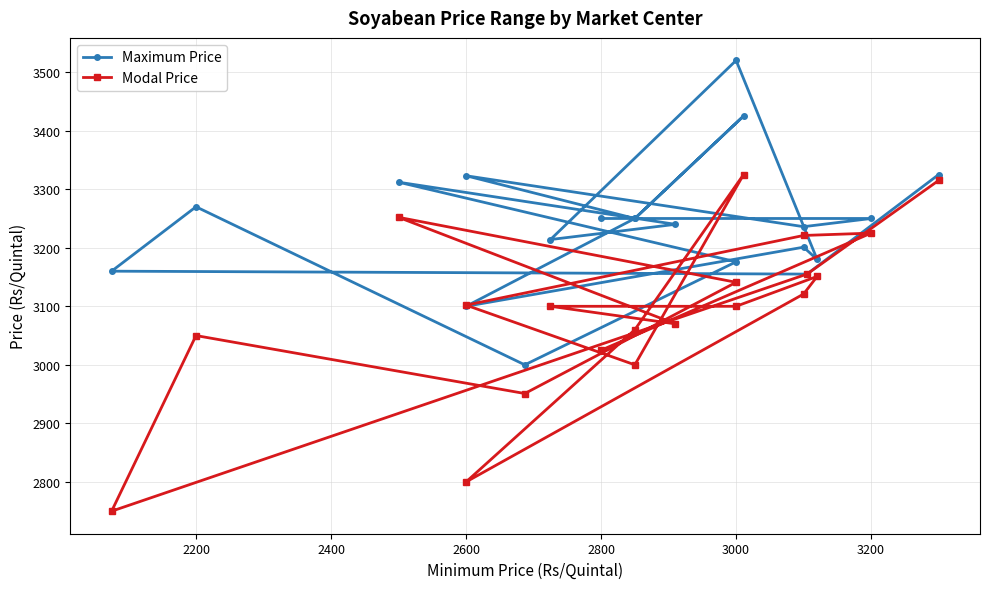

In Maximum Price, how many points are lower than both neighbors (excluding endpoints)?

7